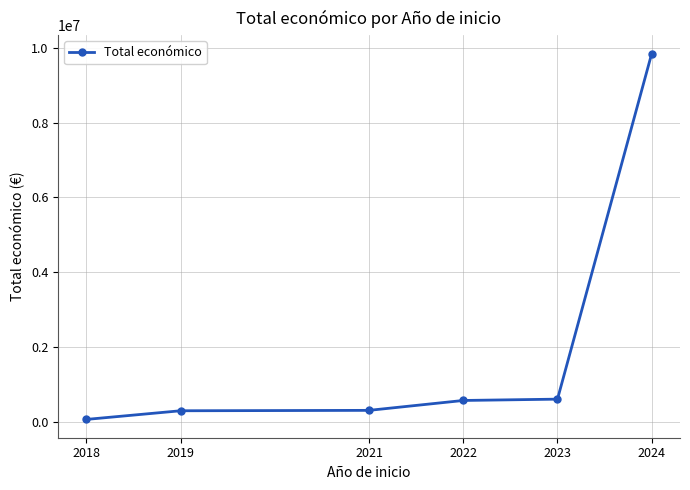

Between 2019 and 2023, which is larger?

2023